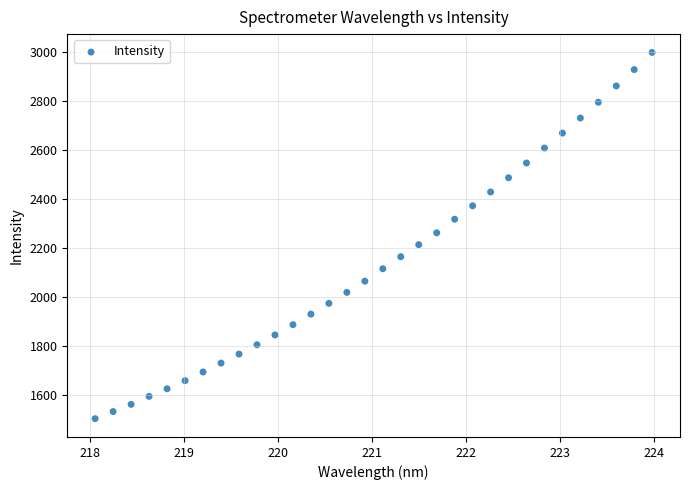

What is the range of Y values (max minus min)?

1493.5